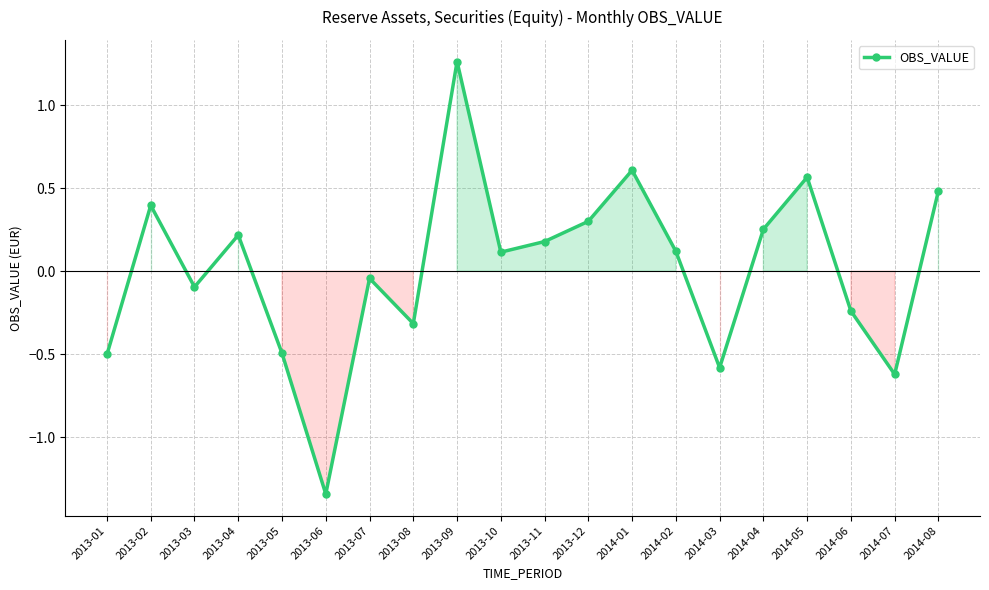

Which category has the lowest value across all series?

2013-06